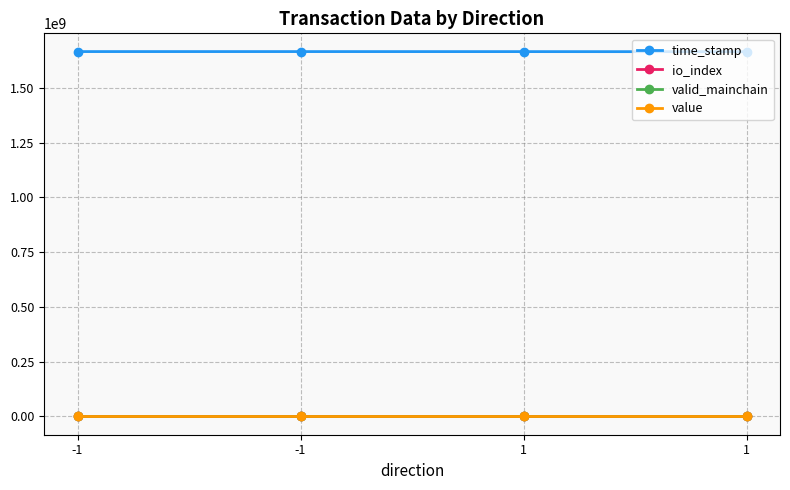

Which series changed the most between -1 and -1?

time_stamp